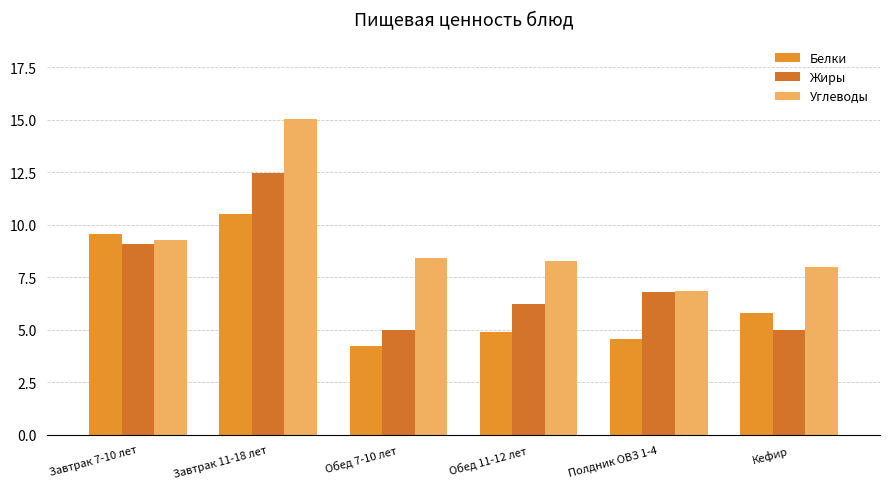

What is the greatest value displayed?

15.0